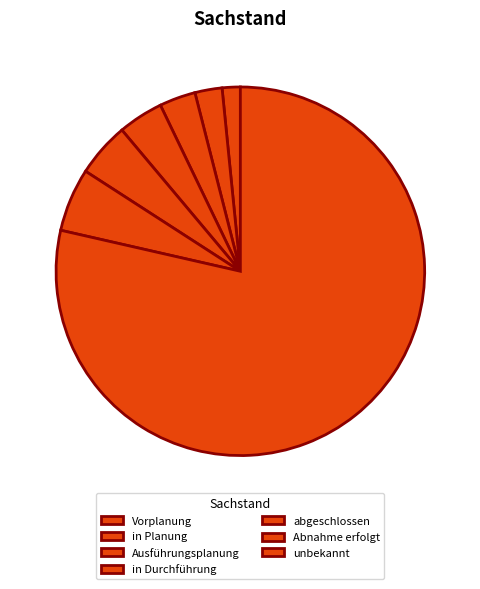

Rank the categories by value from lowest to highest.

Vorplanung, in Planung, Ausführungsplanung, in Durchführung, abgeschlossen, Abnahme erfolgt, unbekannt